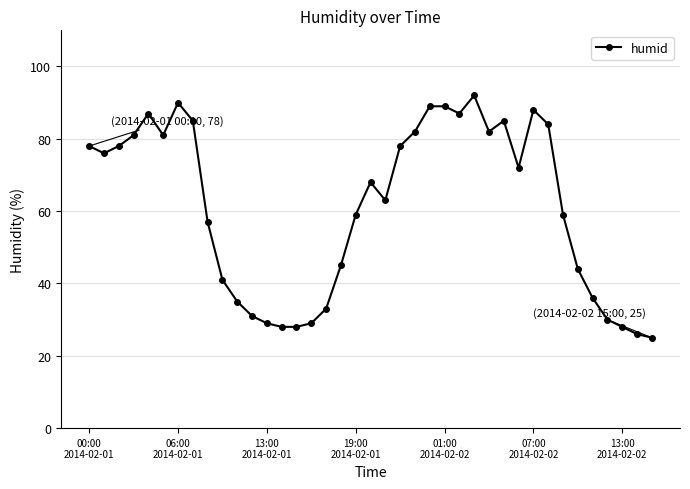

True or false: the data has more than 1 interior local peaks.

True